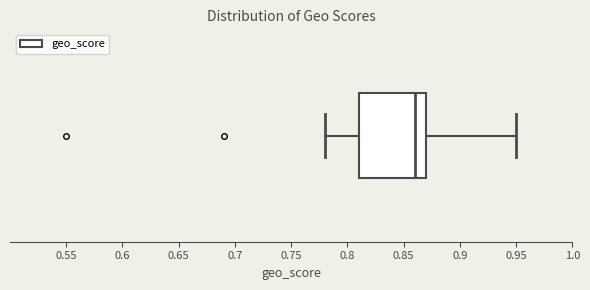

Read this box plot against the x-axis: the position of the median line, the range covered by the box, and the ends of both whiskers. The values are not printed on the chart, so give them approximately, as read against the axis.

median 0.86, box 0.81 to 0.87, whiskers 0.78 to 0.95